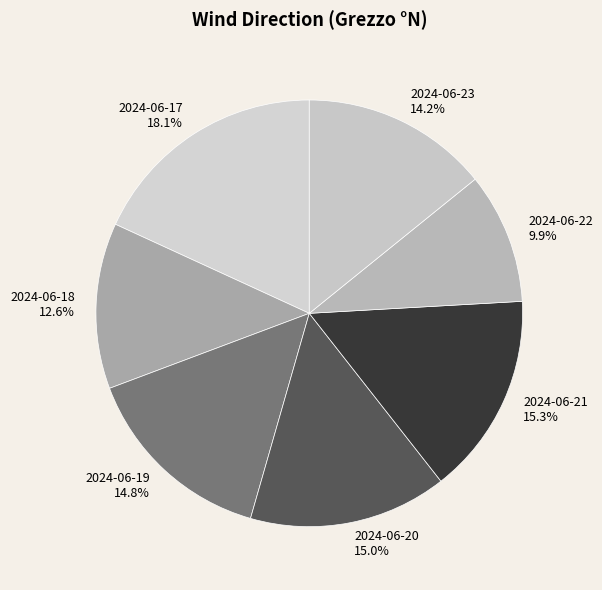

Count the number of slices in the pie.

7